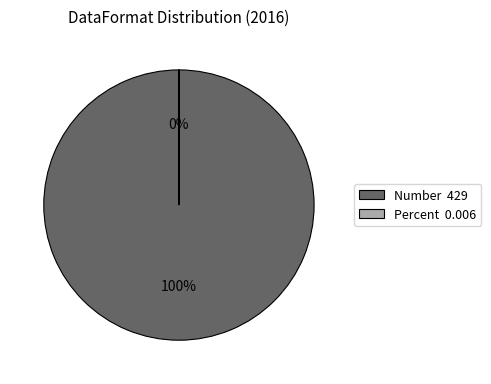

Is the sum of Percent and Number greater than half?

Yes